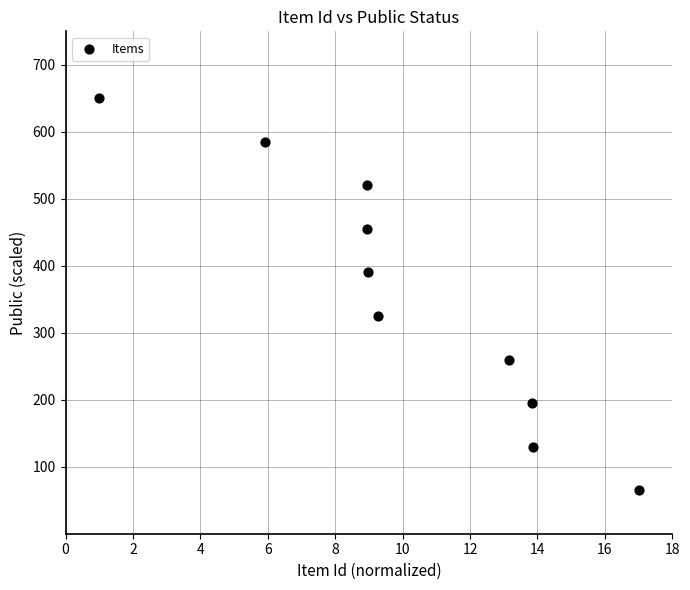

What is the average Y value?

358